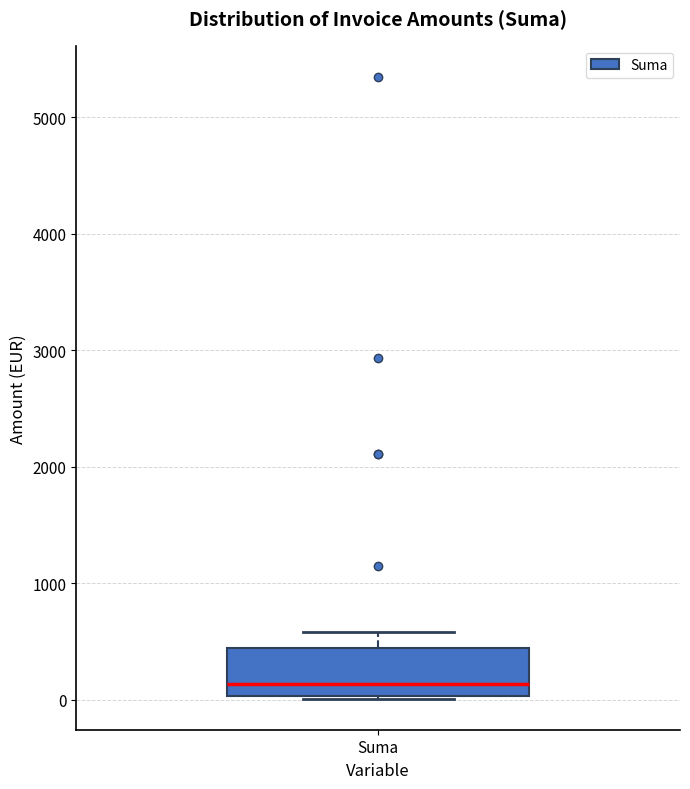

Where does the upper whisker of the box for Suma end on the y-axis? The values are not printed on the chart, so give them approximately, as read against the axis.

600